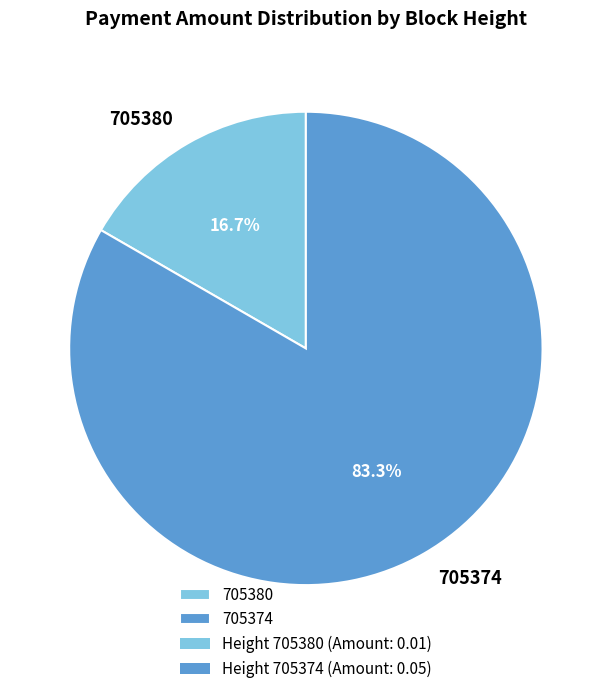

To the nearest percent, what is the difference between the largest and smallest slice percentages?

67%